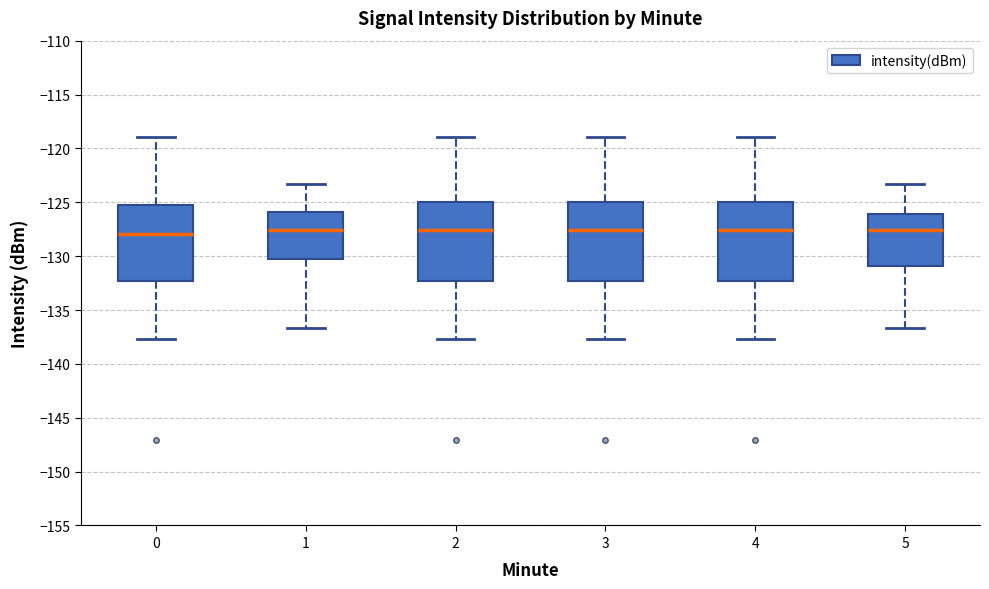

Where does the upper whisker of the box at x = 2 end on the y-axis? The values are not printed on the chart, so give them approximately, as read against the axis.

-119.0